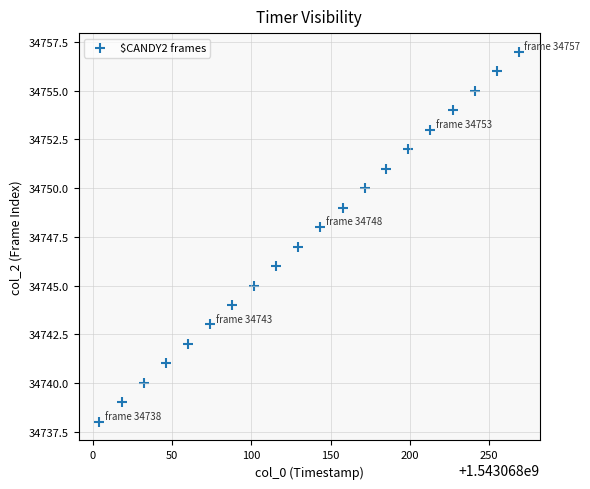

What is the range of Y values (max minus min)?

19